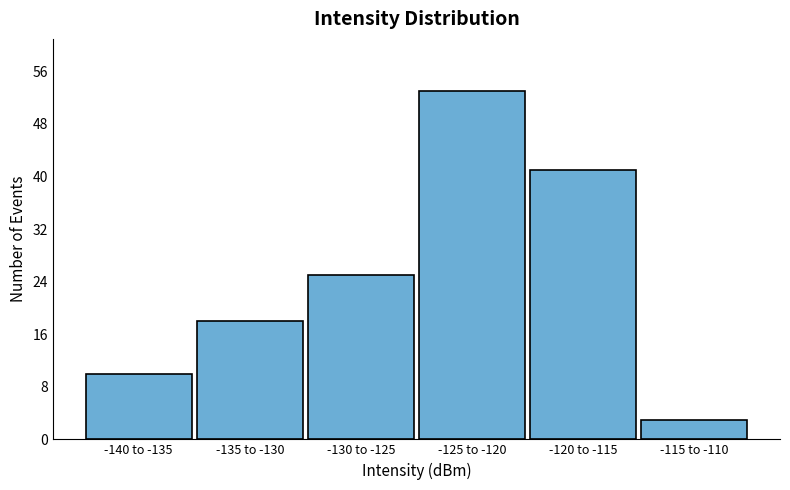

Reading left to right, what are all the values shown in this chart?

10	18	25	53	41	3